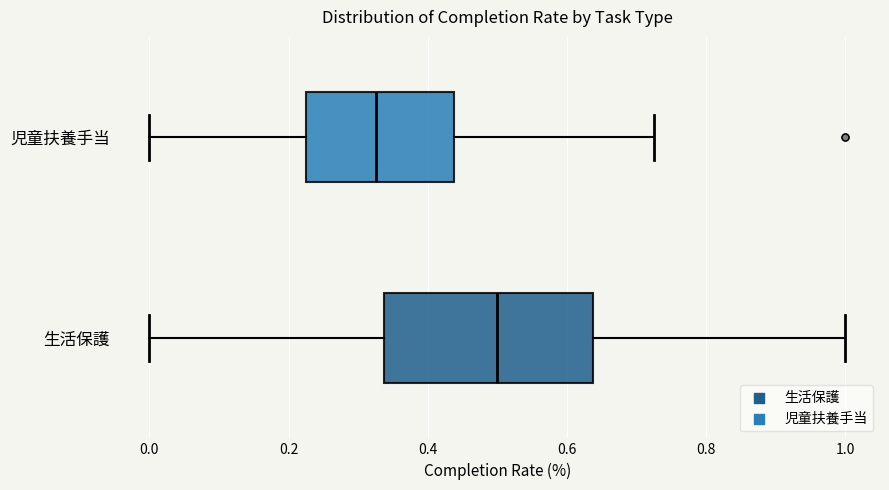

Reading bottom to top, transcribe this box plot: for each box, give where its median line is, the range the box spans, and where its two whiskers end, as read against the x-axis. The values are not printed on the chart, so give them approximately, as read against the axis.

生活保護: median 0.50, box 0.34 to 0.64, whiskers 0.00 to 1.00
児童扶養手当: median 0.32, box 0.22 to 0.44, whiskers 0.00 to 0.72